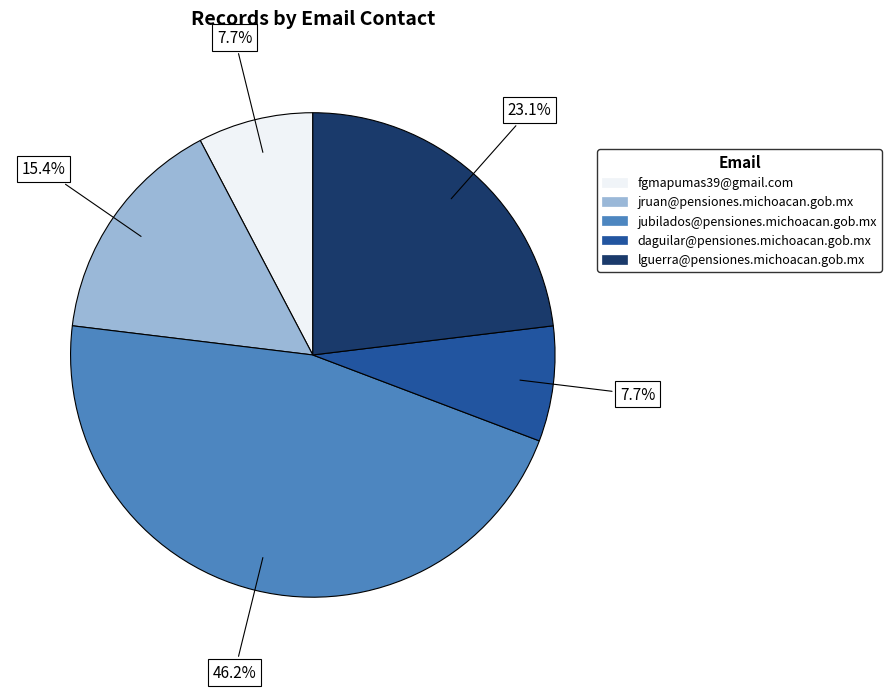

How many segments does this pie chart have?

5